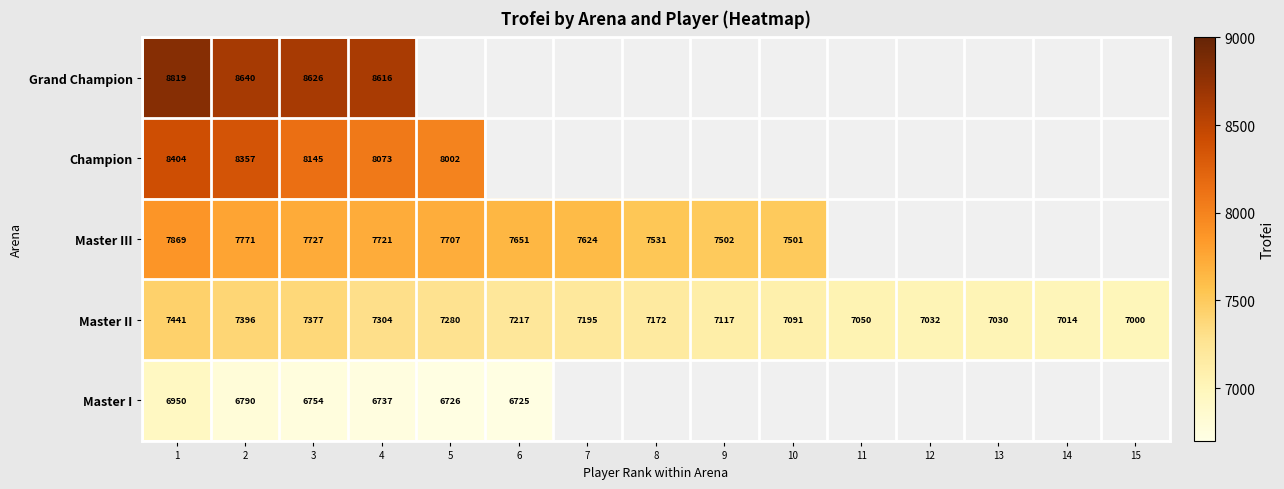

List the labels in order of Master II value, largest first.

1, 2, 3, 4, 5, 6, 7, 8, 9, 10, 11, 12, 13, 14, 15